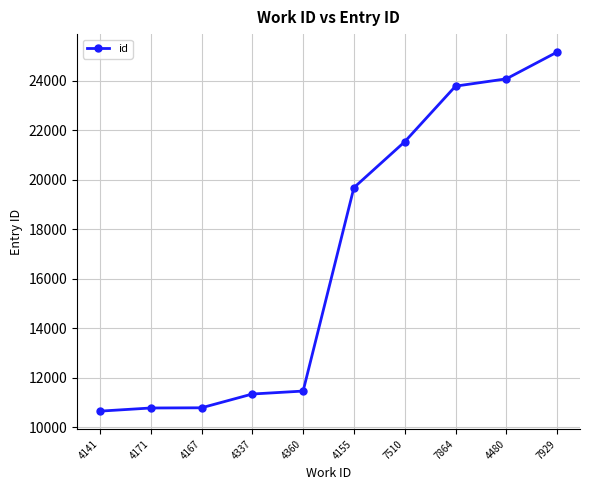

Approximately how many times larger is the value at 4171 compared to 4155?

0.5